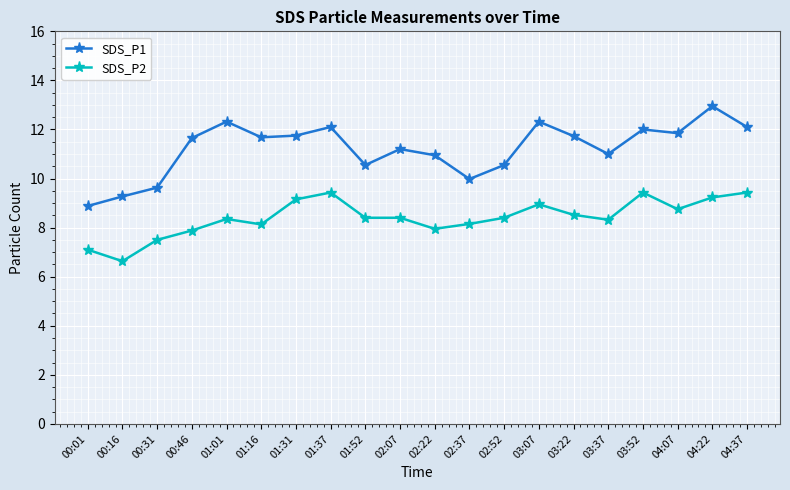

What is the difference between the SDS_P1 values at 02:37 and 02:22?

1.0